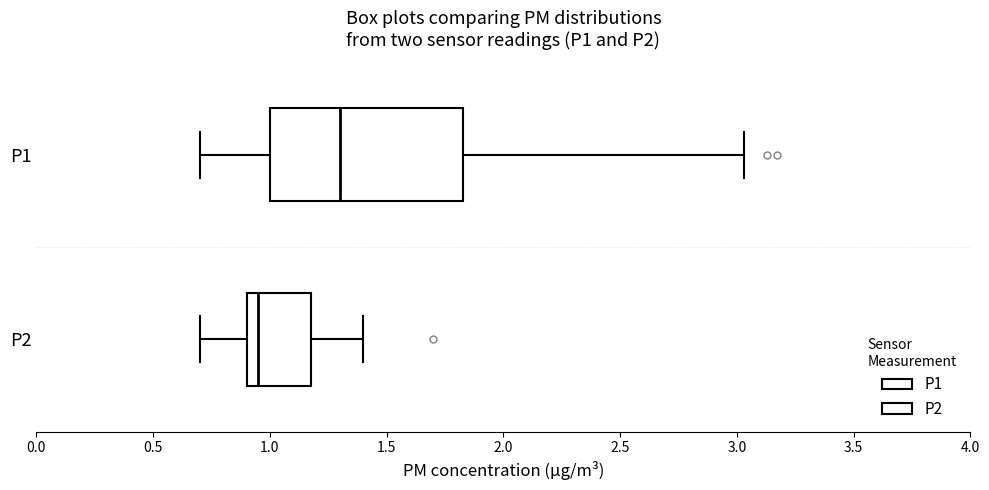

Reading bottom to top, transcribe this box plot: for each box, give where its median line is, the range the box spans, and where its two whiskers end, as read against the x-axis. The values are not printed on the chart, so give them approximately, as read against the axis.

P2: median 0.95, box 0.90 to 1.20, whiskers 0.70 to 1.40
P1: median 1.30, box 1.00 to 1.85, whiskers 0.70 to 3.05